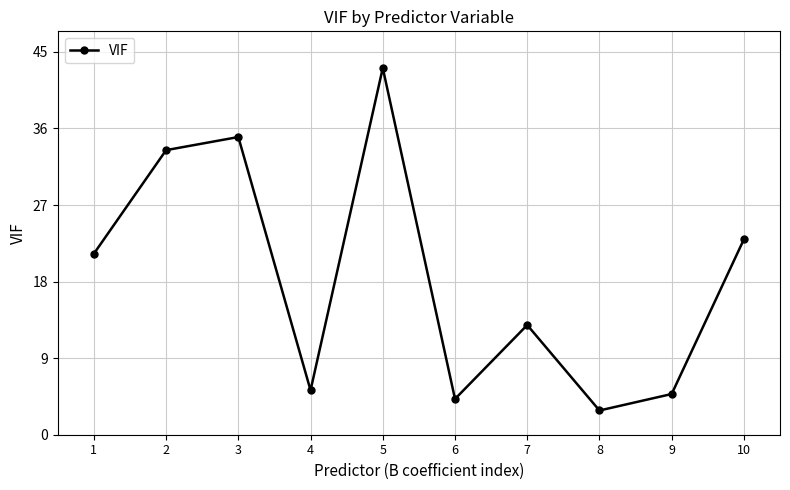

At which label does the data first exceed 21?

1